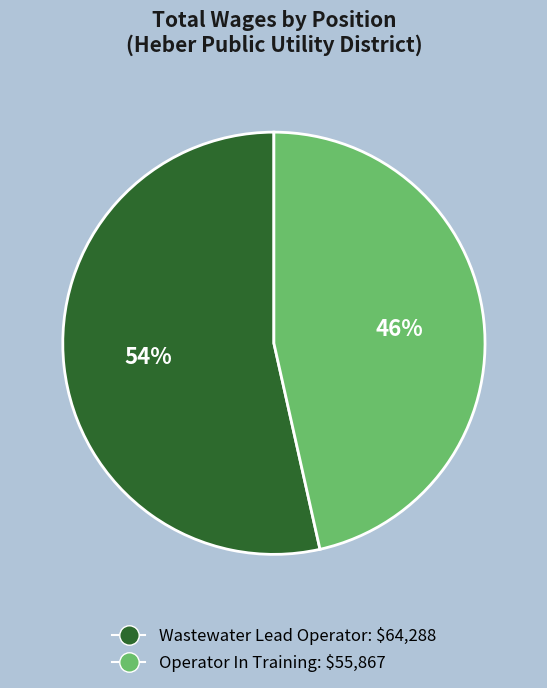

To the nearest percent, what is the average slice percentage?

50%